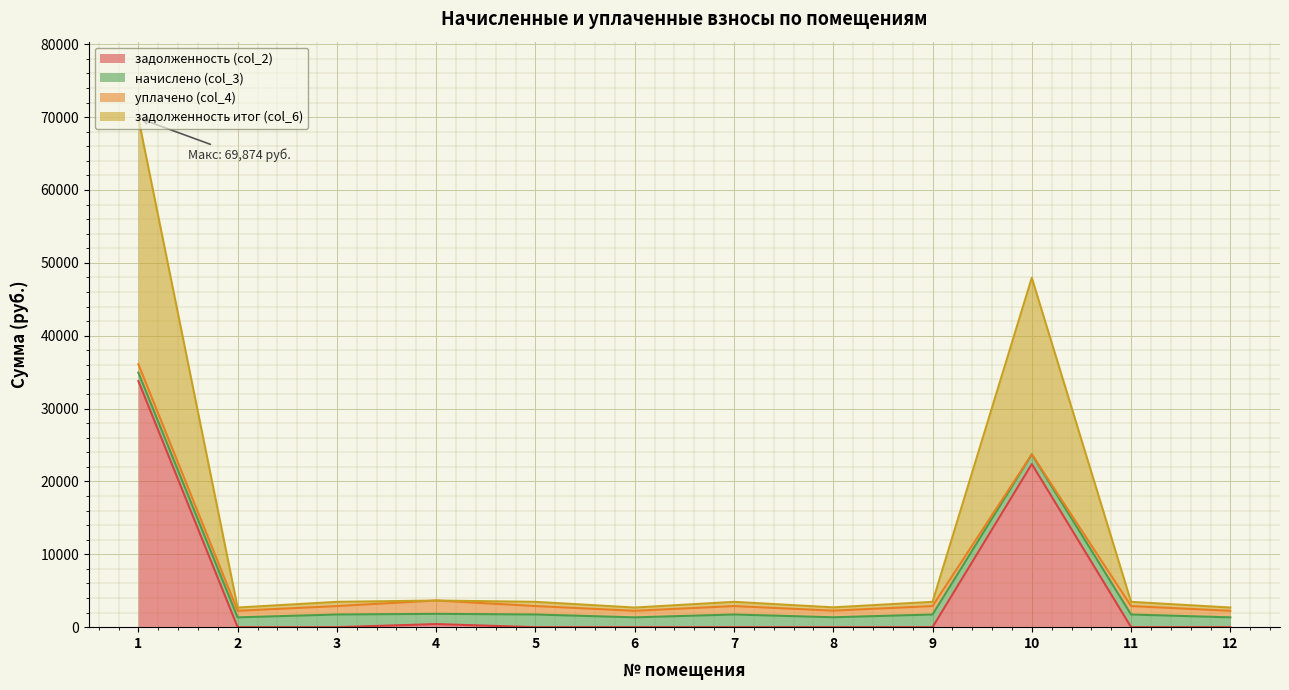

True or false: задолженность (col_2) and задолженность итог (col_6) cross at least once.

False